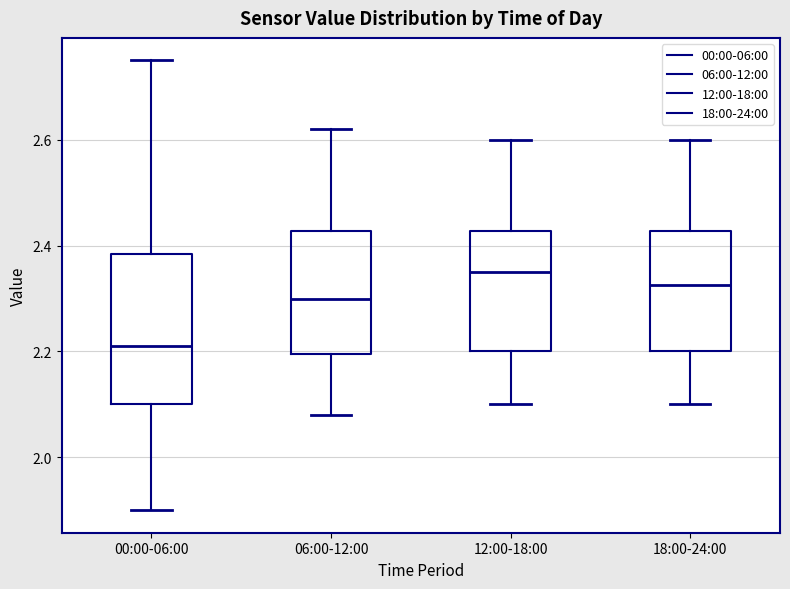

Which box has the highest median line?

12:00-18:00